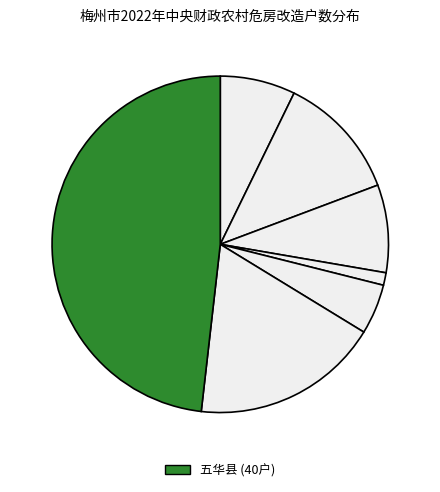

Rank the categories by value from lowest to highest.

梅江区, 蕉岭县, 大埔县, 梅县区, 平远县, 兴宁市, 丰顺县, 五华县